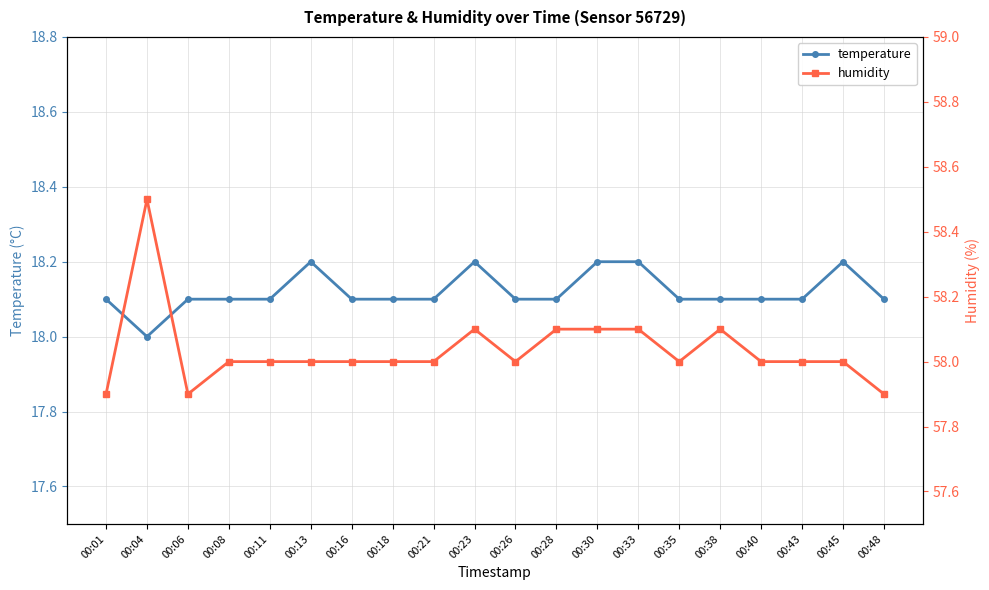

What is the difference between the humidity values at 00:30 and 00:11?

0.1